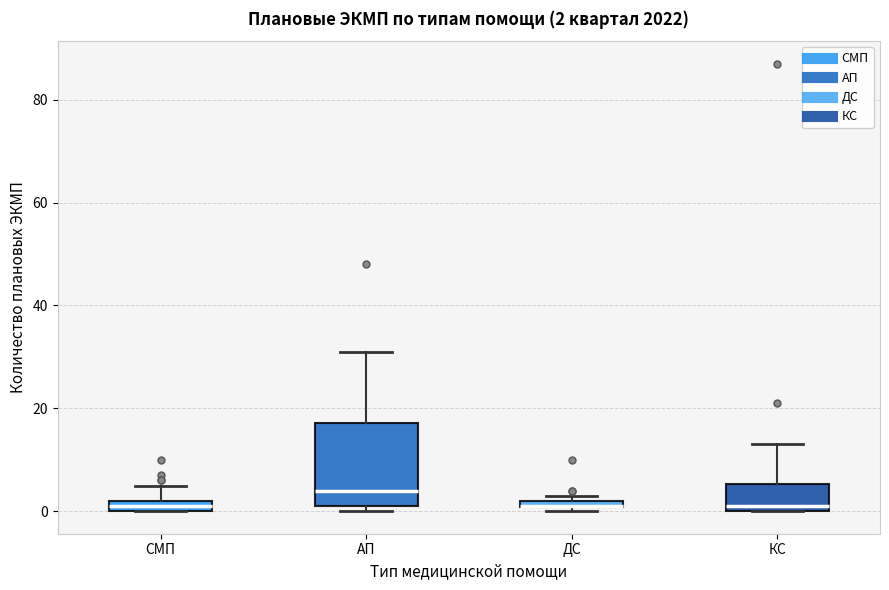

Which box is the tallest, from its lower edge to its upper edge?

АП